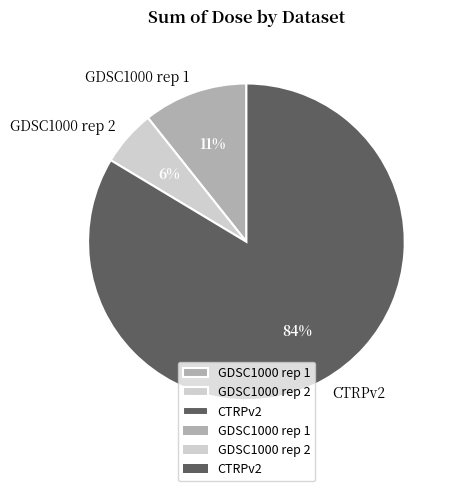

Which category has the smallest portion of the pie?

GDSC1000 rep 2